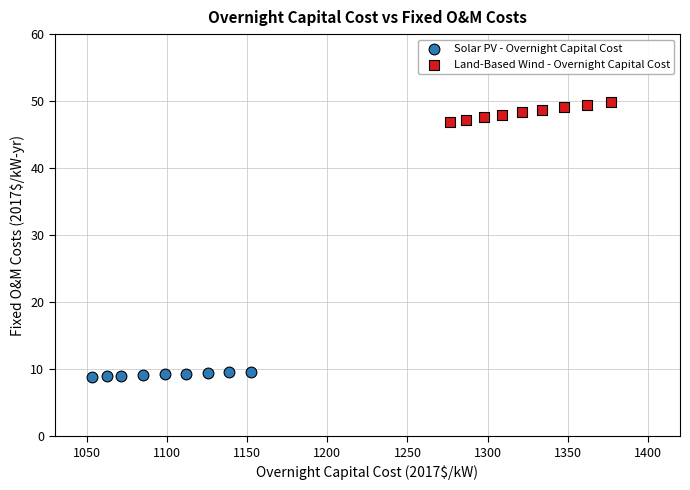

Which series reaches the minimum Y coordinate?

Solar PV - Overnight Capital Cost